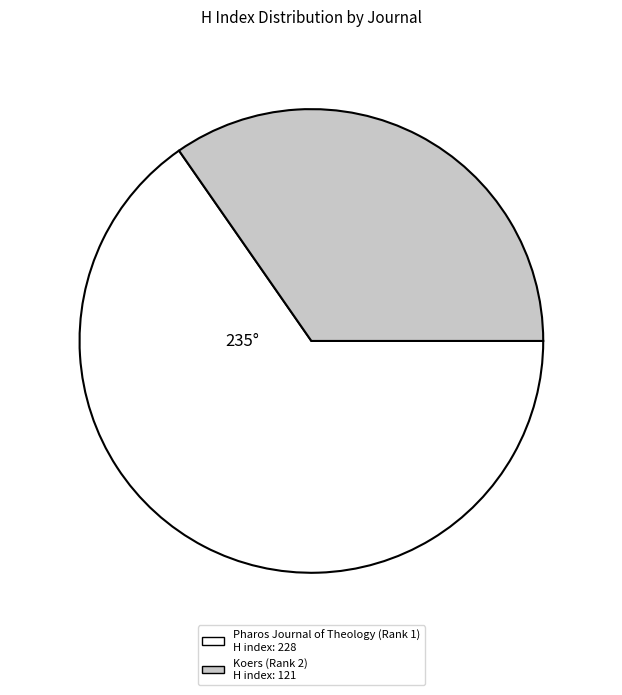

Does Koers (Rank 2) account for over 50% of the chart?

No